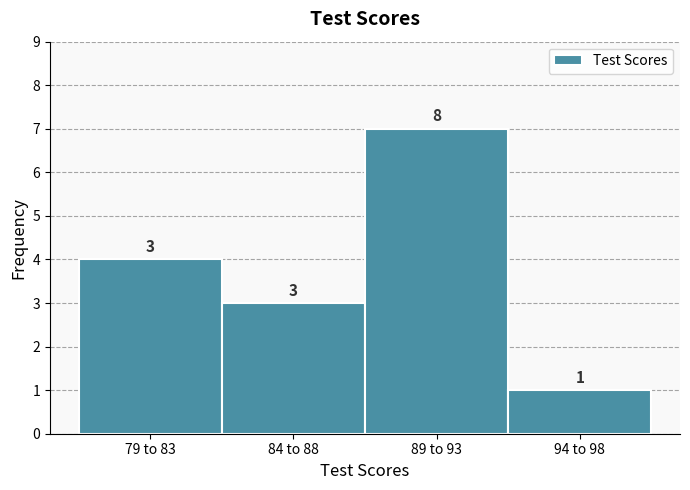

Reading left to right, what are all the values shown in this chart?

79 to 83=4	84 to 88=3	89 to 93=7	94 to 98=1